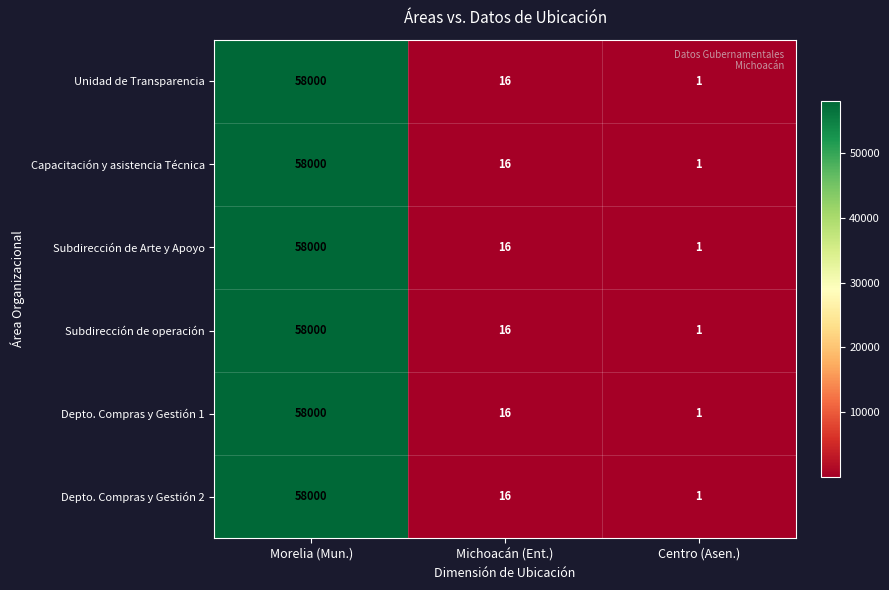

At which category is the sum across all series the highest?

Morelia (Mun.)